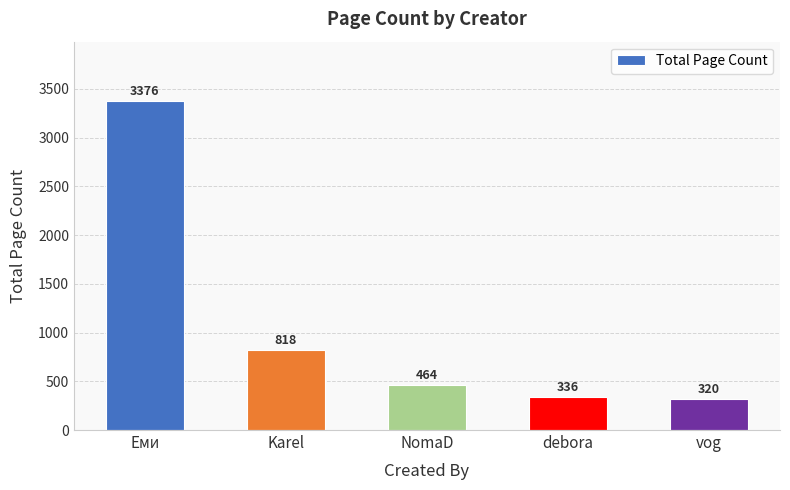

What is the smallest value displayed?

320